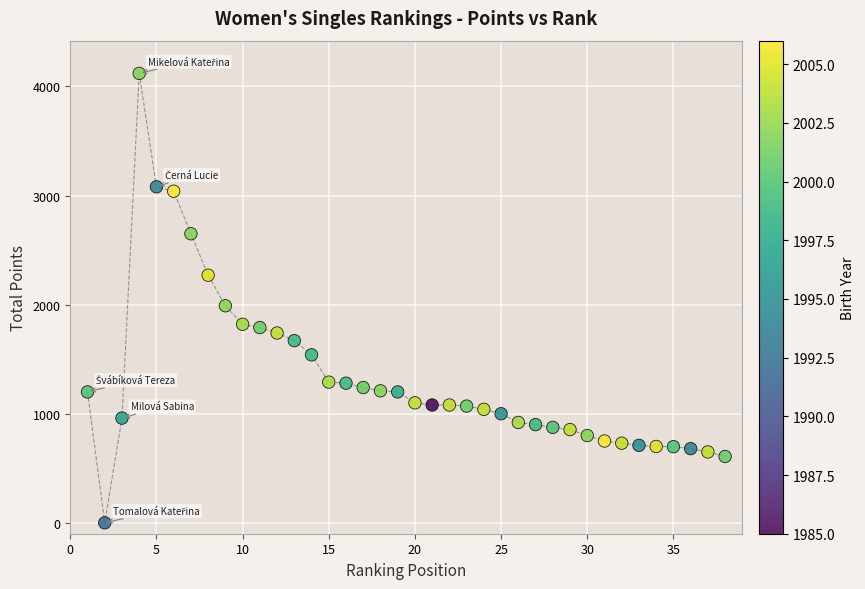

What Y value in the scatter plot is closest to 2060?

1990